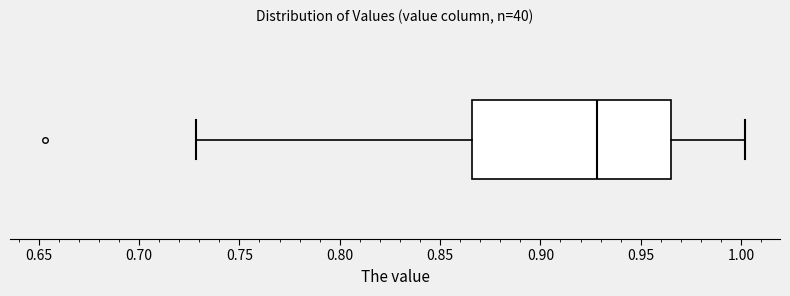

Where does the left whisker of the box end on the x-axis? The values are not printed on the chart, so give them approximately, as read against the axis.

0.730